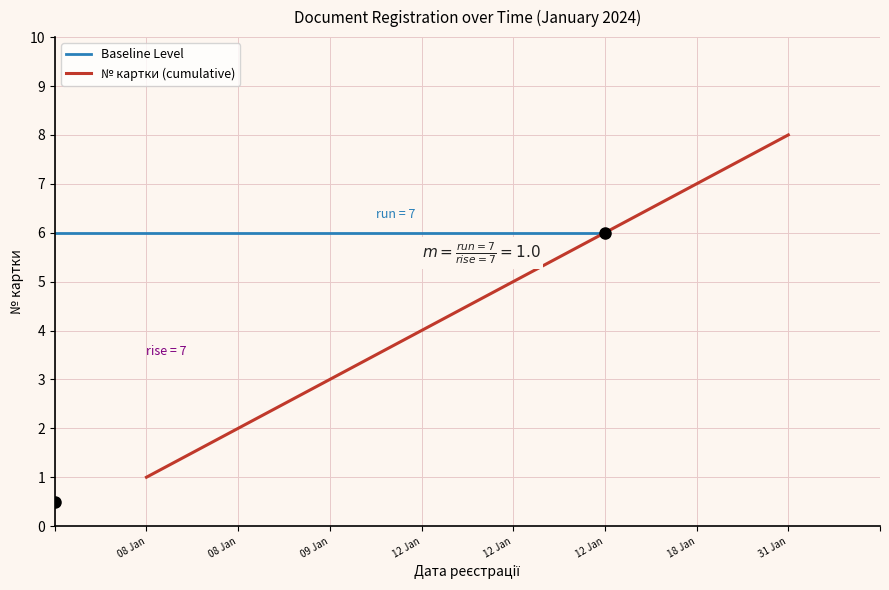

What is the minimum value shown in the chart?

1